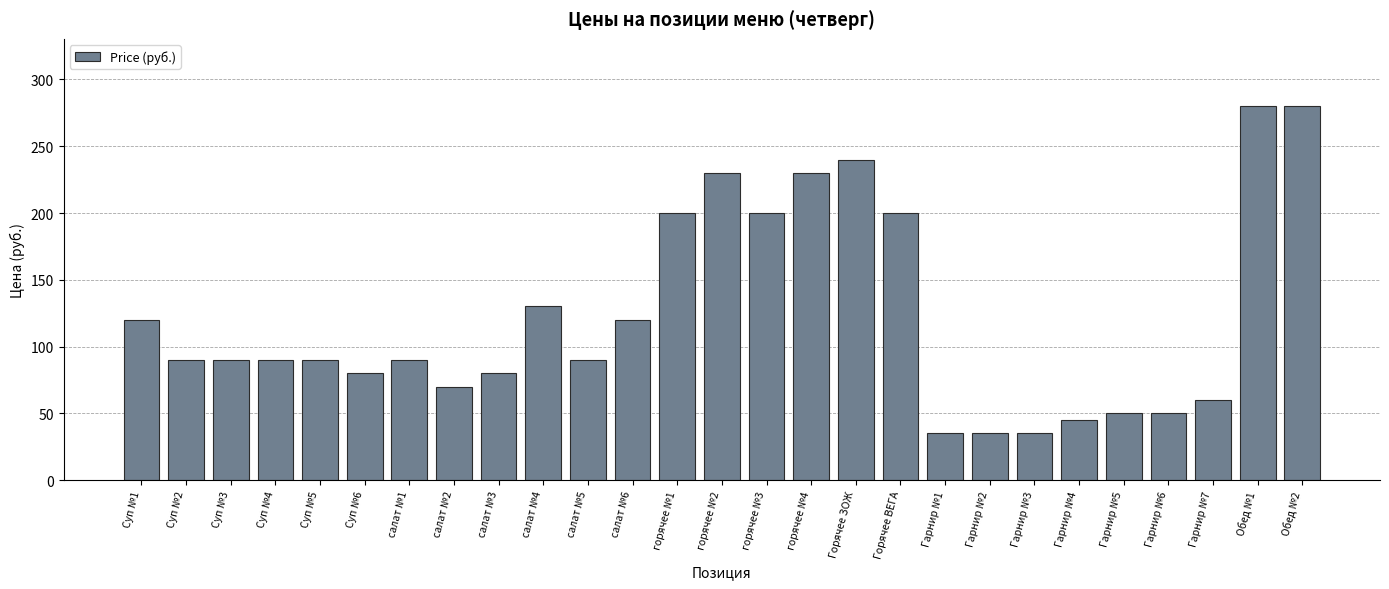

What position from the right is Горячее ЗОЖ?

11